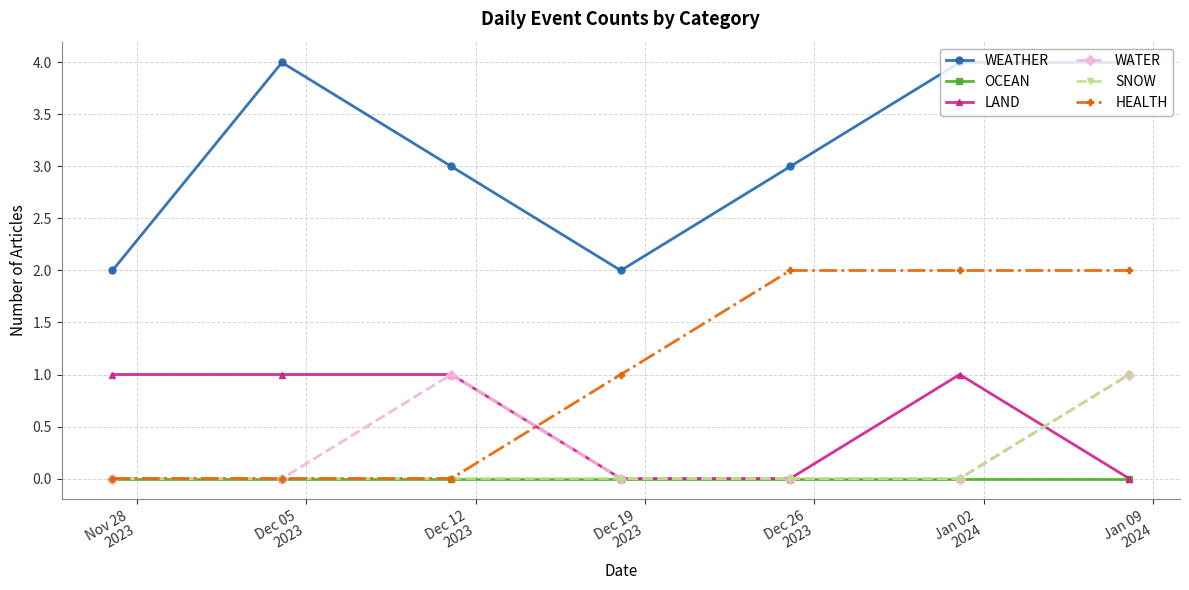

Which series has the largest total across all categories?

WEATHER